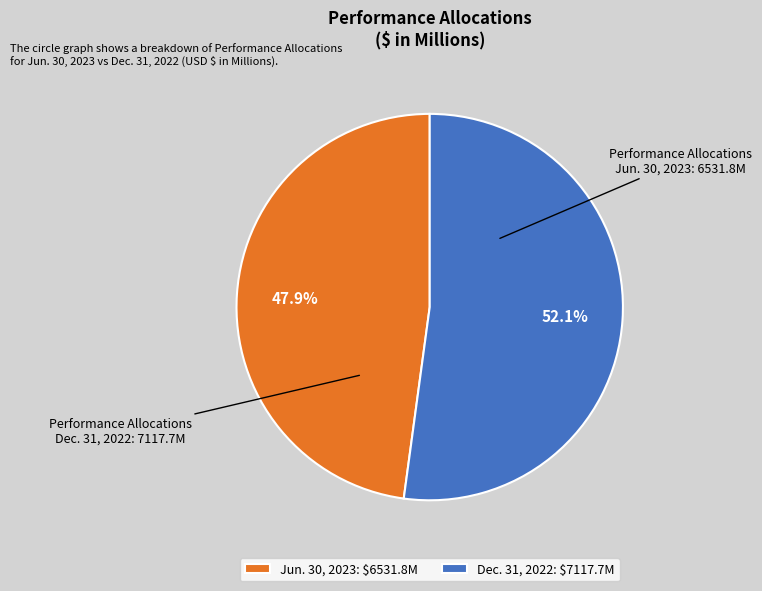

Which slice is the largest?

Dec. 31, 2022